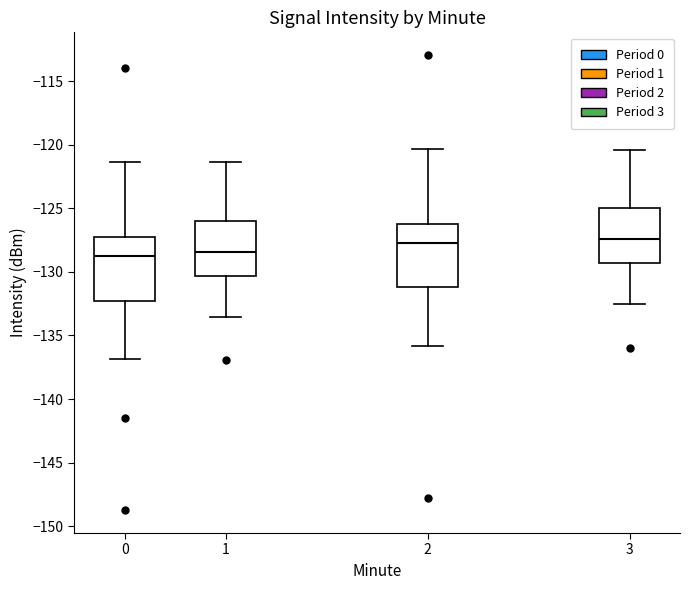

Reading left to right, transcribe this box plot: for each box, give where its median line is, the range the box spans, and where its two whiskers end, as read against the y-axis. The values are not printed on the chart, so give them approximately, as read against the axis.

0: median -128.5, box -132.5 to -127.0, whiskers -137.0 to -121.5
1: median -128.5, box -130.5 to -126.0, whiskers -133.5 to -121.5
2: median -127.5, box -131.0 to -126.0, whiskers -136.0 to -120.5
3: median -127.5, box -129.5 to -125.0, whiskers -132.5 to -120.5